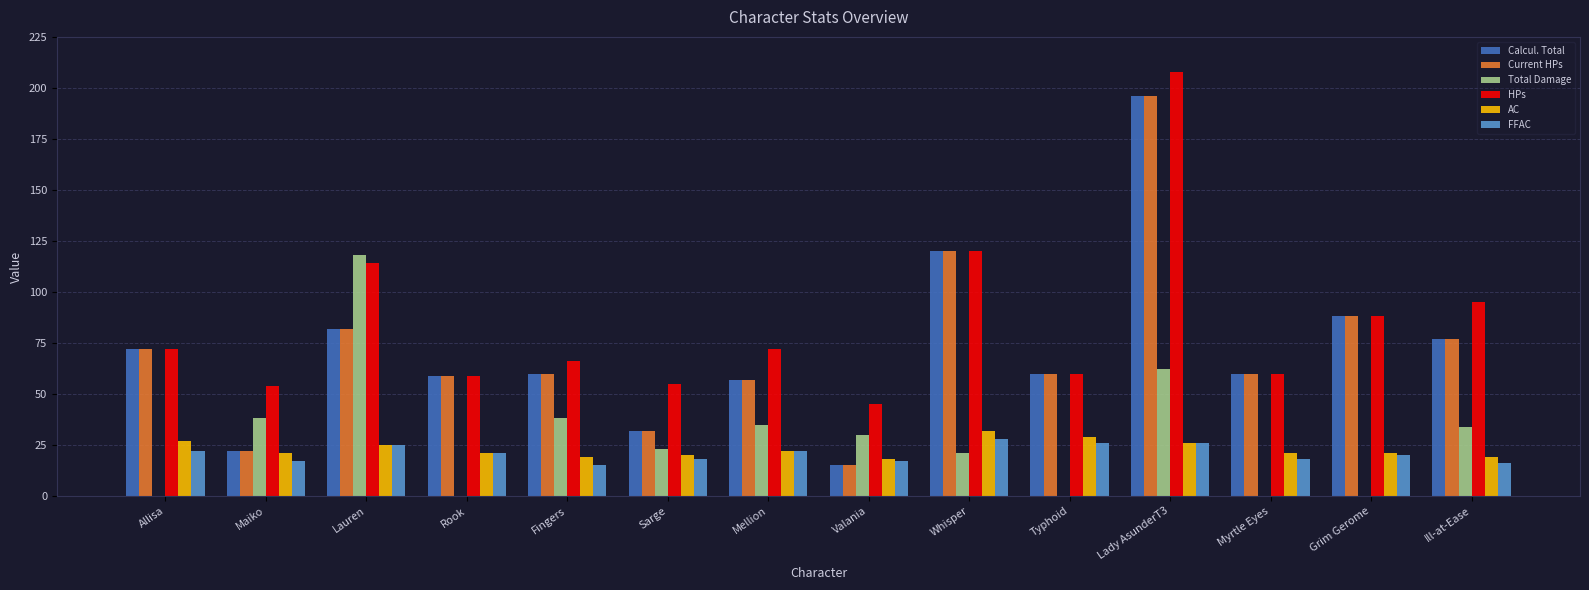

How many data points does each series have?

14